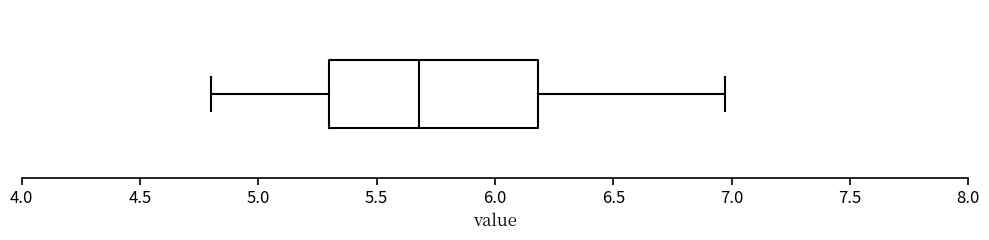

Where is the right edge of the box on the x-axis? The values are not printed on the chart, so give them approximately, as read against the axis.

6.20